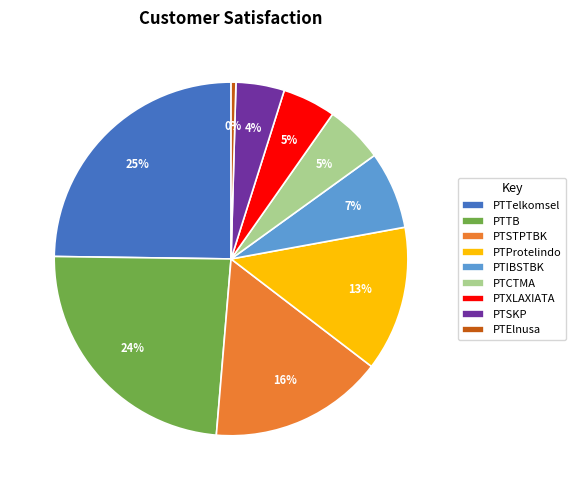

Does any single category account for the majority?

No